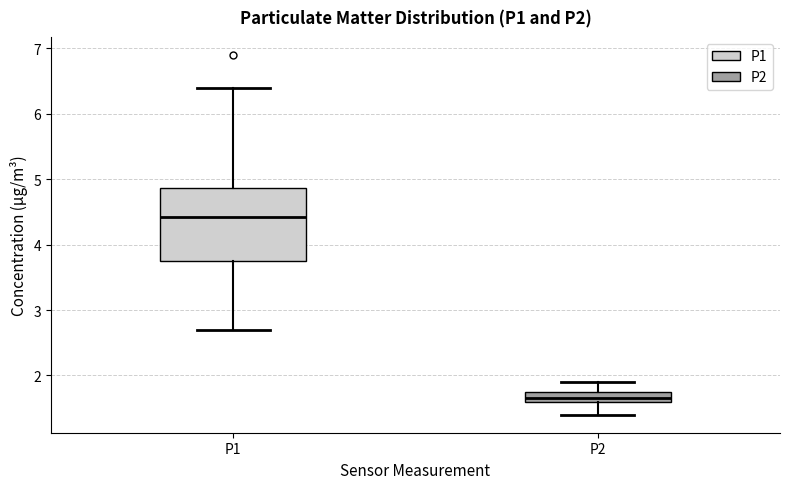

Comparing the boxes themselves (not the whiskers), which one is the tallest?

P1